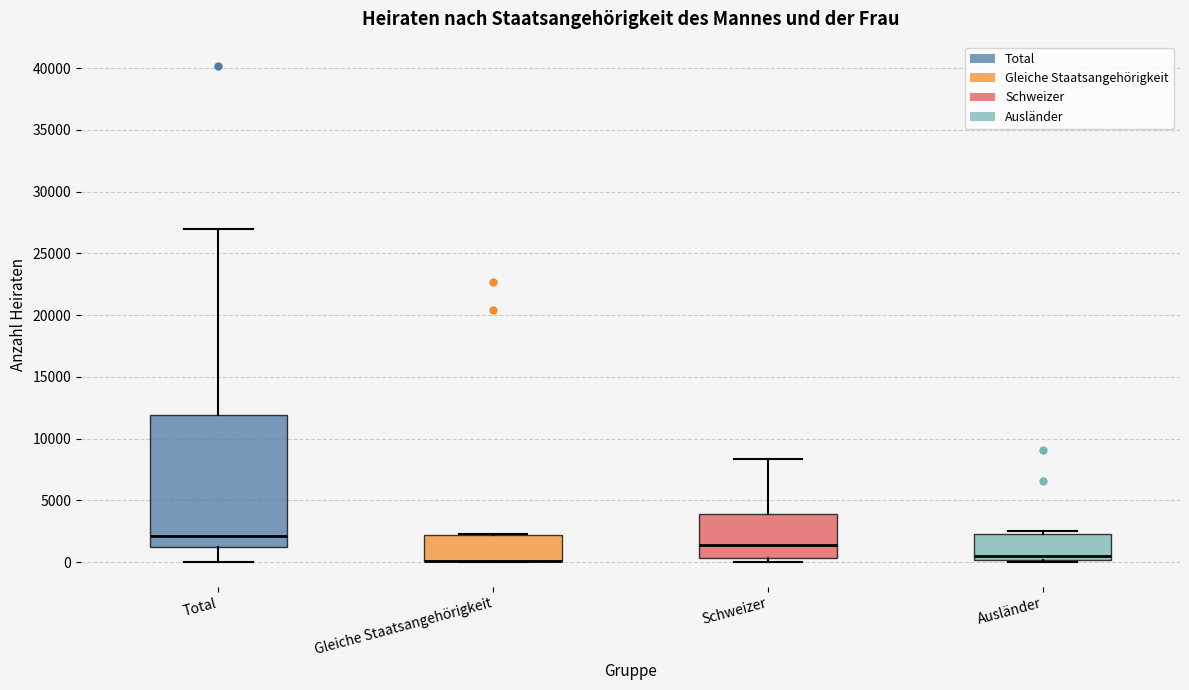

Where is the upper edge of the box for Gleiche Staatsangehörigkeit on the y-axis? The values are not printed on the chart, so give them approximately, as read against the axis.

2000